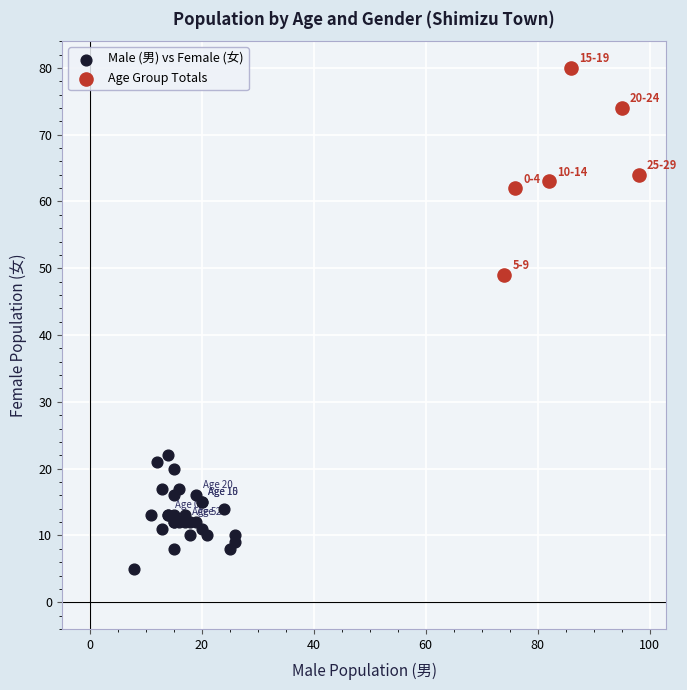

Which series contains the lowest Y value?

Male (男) vs Female (女)